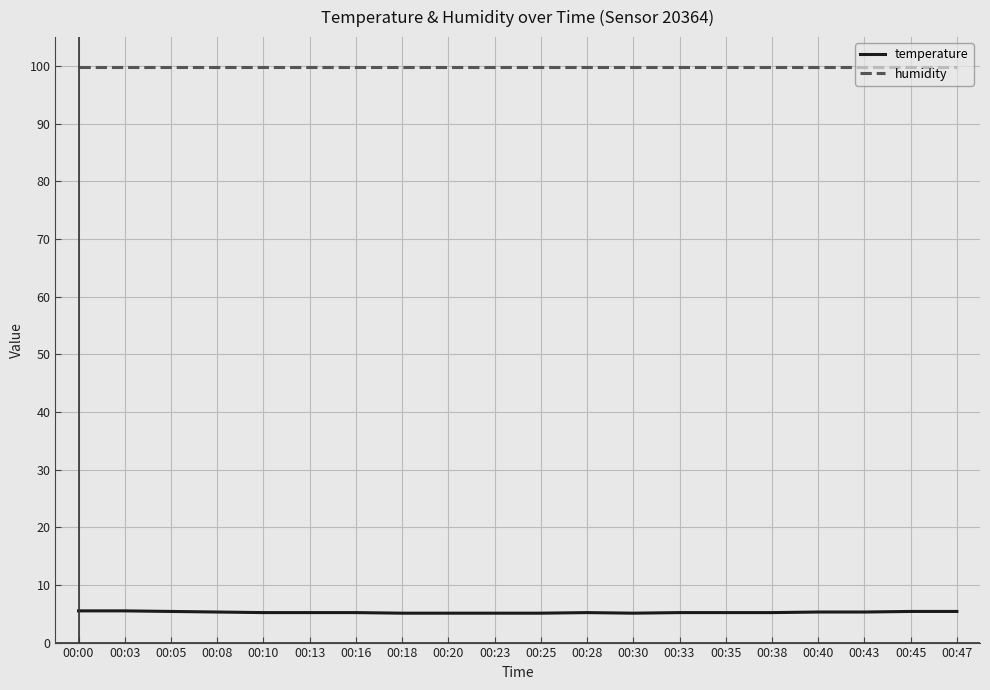

What is the highest value of the humidity series?

99.9